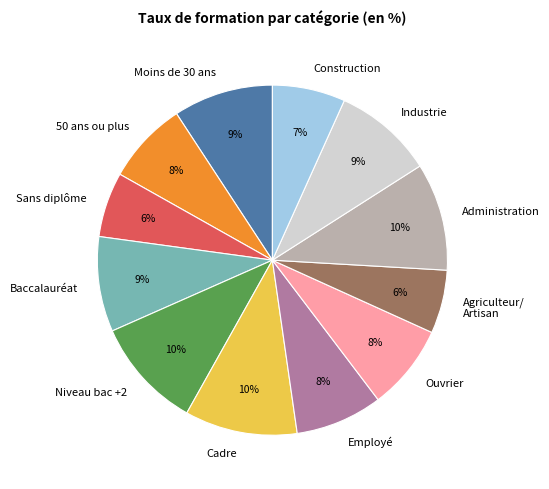

To the nearest percent, what portion does Administration represent?

10%